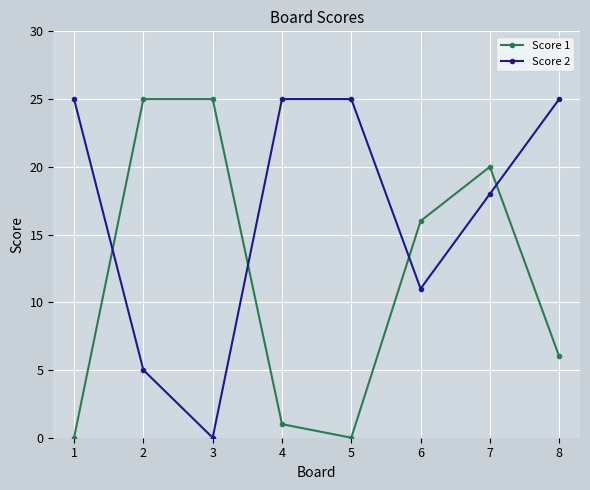

What is the value of the Score 1 point at the 2nd from the left?

25